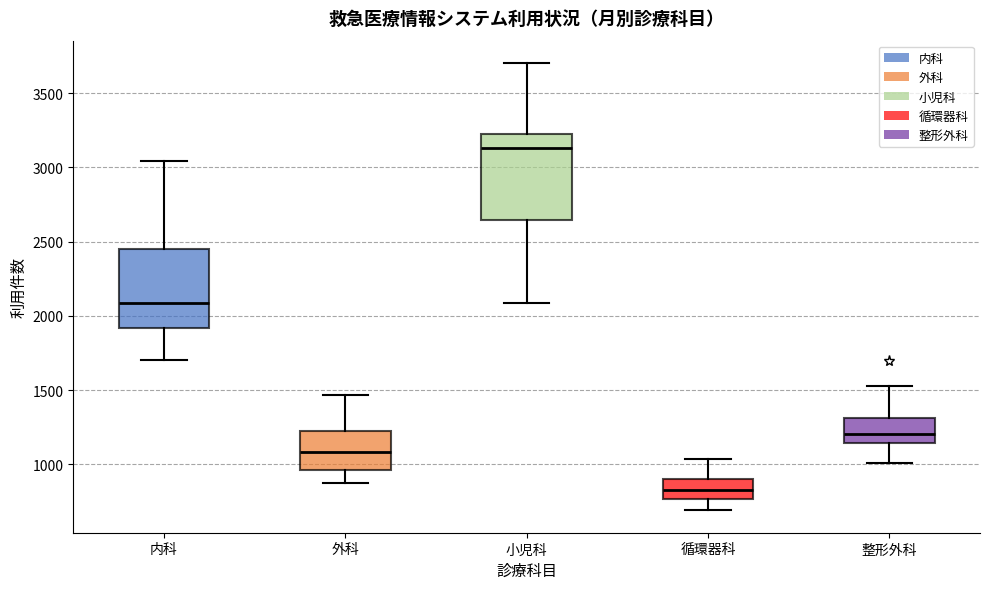

Reading left to right, transcribe this box plot: for each box, give where its median line is, the range the box spans, and where its two whiskers end, as read against the y-axis. The values are not printed on the chart, so give them approximately, as read against the axis.

内科: median 2100, box 1900 to 2450, whiskers 1700 to 3050
外科: median 1100, box 950 to 1200, whiskers 900 to 1450
小児科: median 3150, box 2650 to 3200, whiskers 2100 to 3700
循環器科: median 800, box 750 to 900, whiskers 700 to 1050
整形外科: median 1200, box 1150 to 1300, whiskers 1000 to 1500